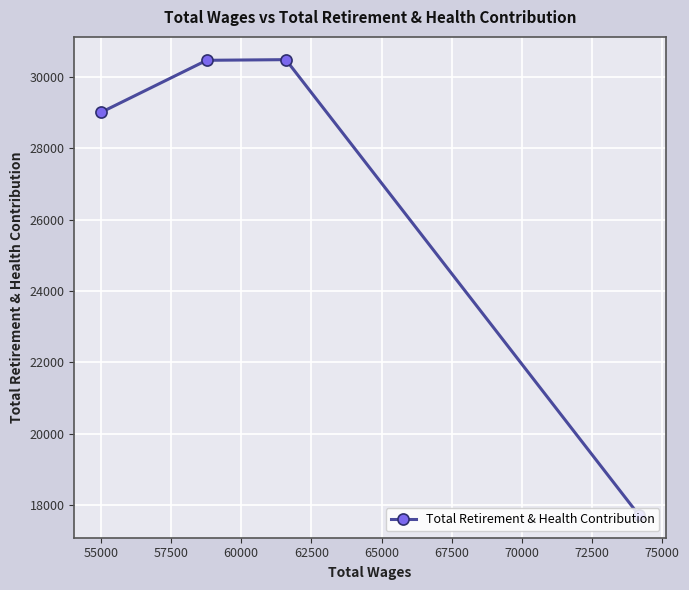

How many values are below 30464?

2